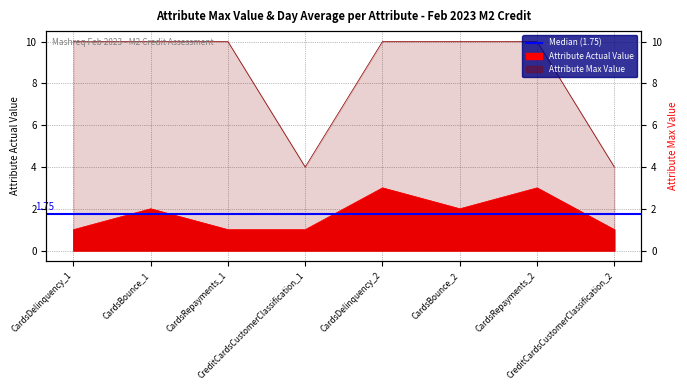

How many lines are shown in the chart?

2